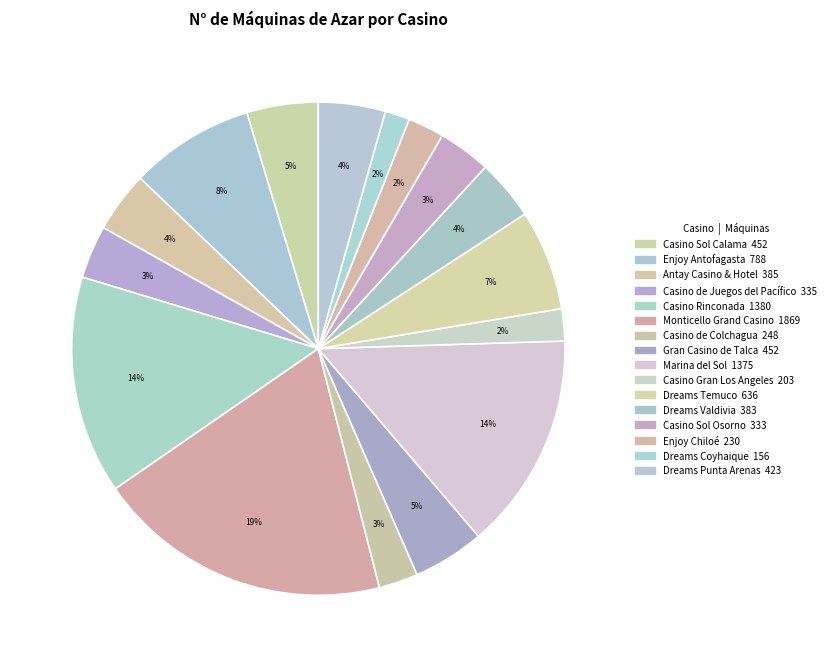

To the nearest percent, what is the average slice percentage?

6%